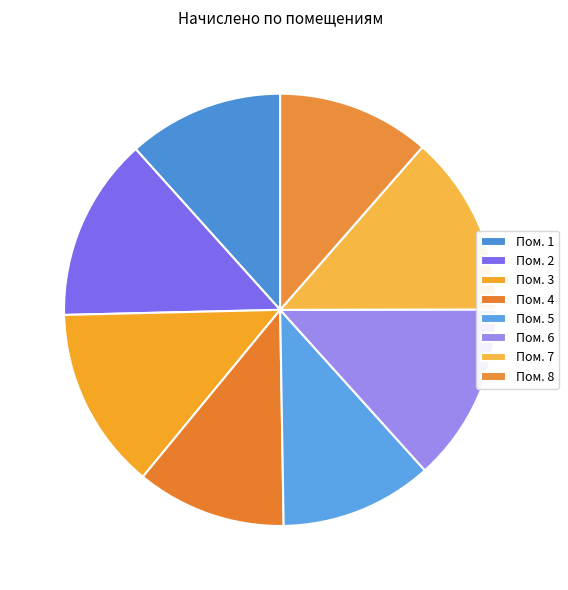

How many segments does this pie chart have?

8